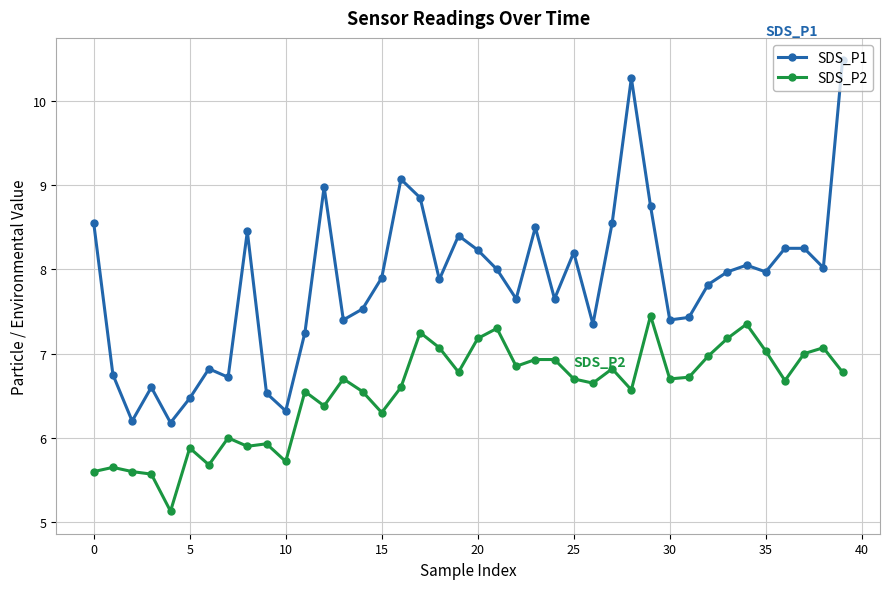

Is this an area chart (filled region under the line)?

No